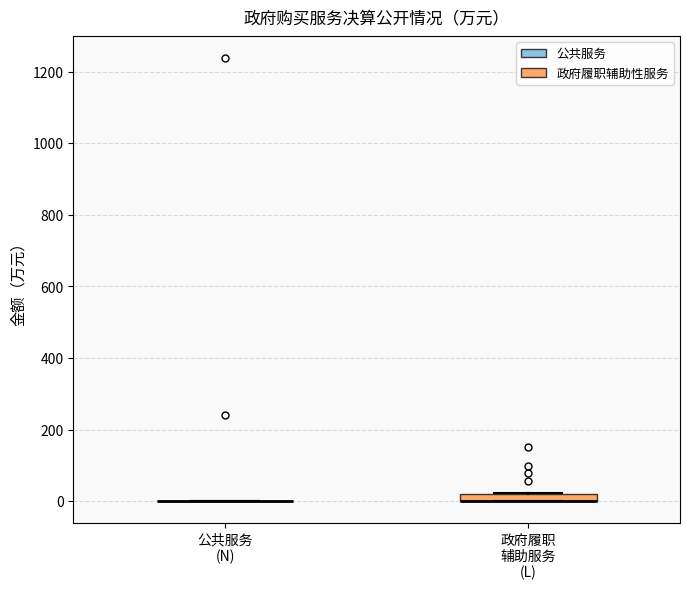

Comparing the boxes themselves (not the whiskers), which one is the tallest?

政府履职 辅助服务 (L)